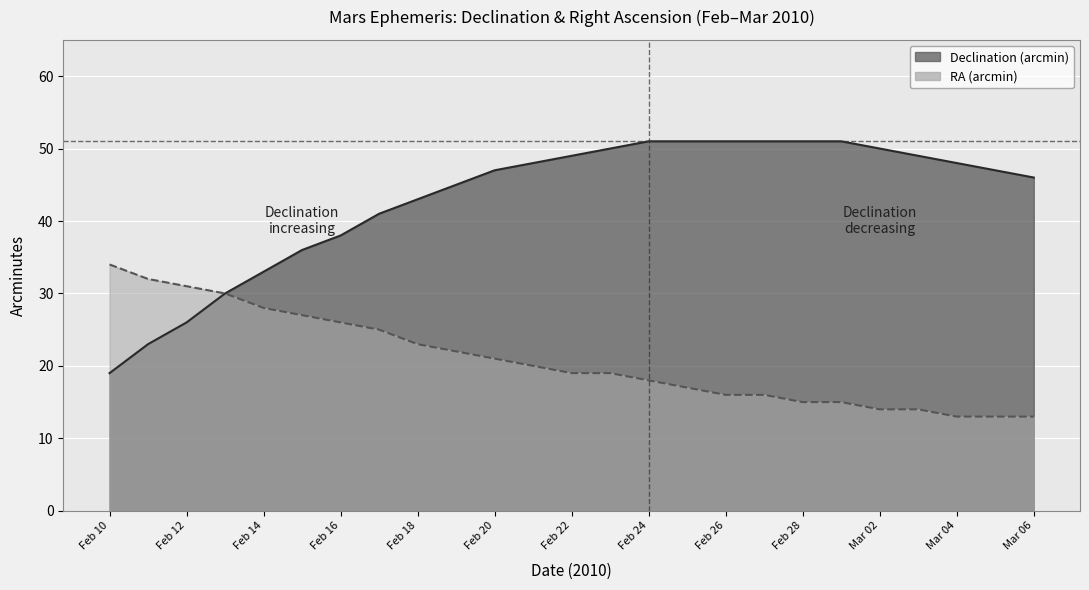

What is the average value of the Declination min series?

43